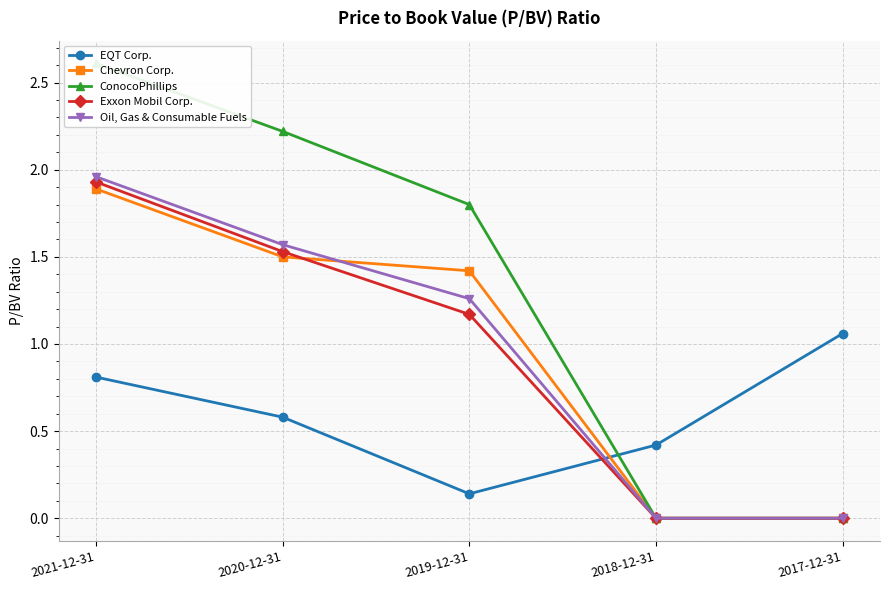

True or false: ConocoPhillips has a value of 0.0 at 2018-12-31.

True